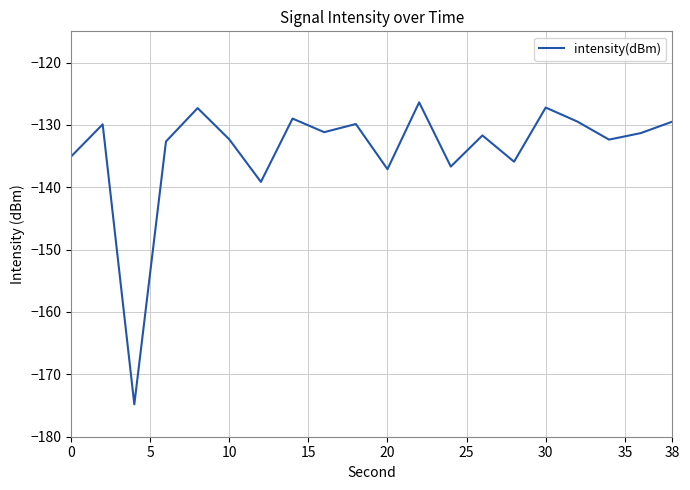

What is the sum of all values?

-2678.9